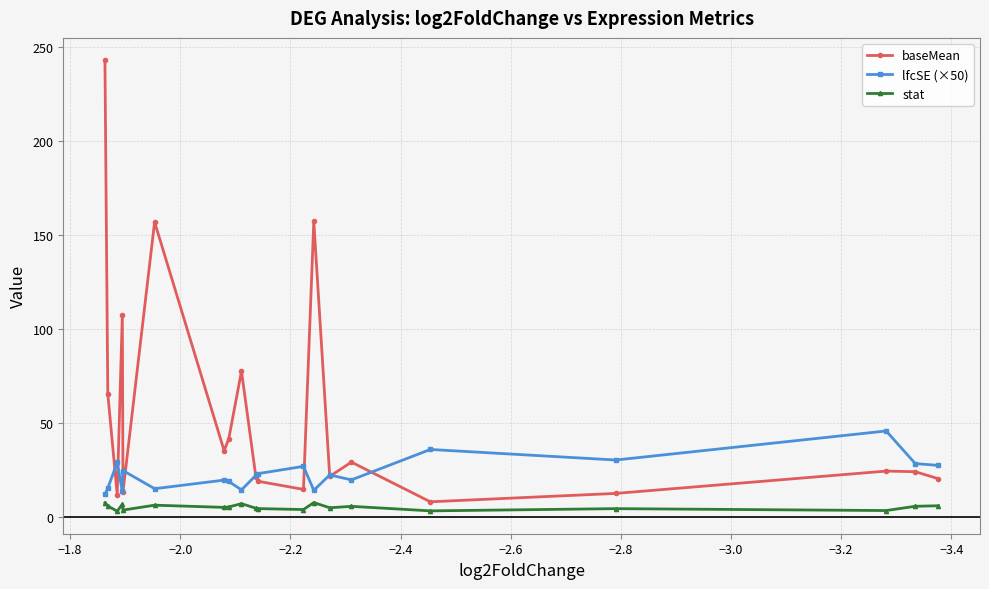

How many values in the baseMean series are below 24?

9